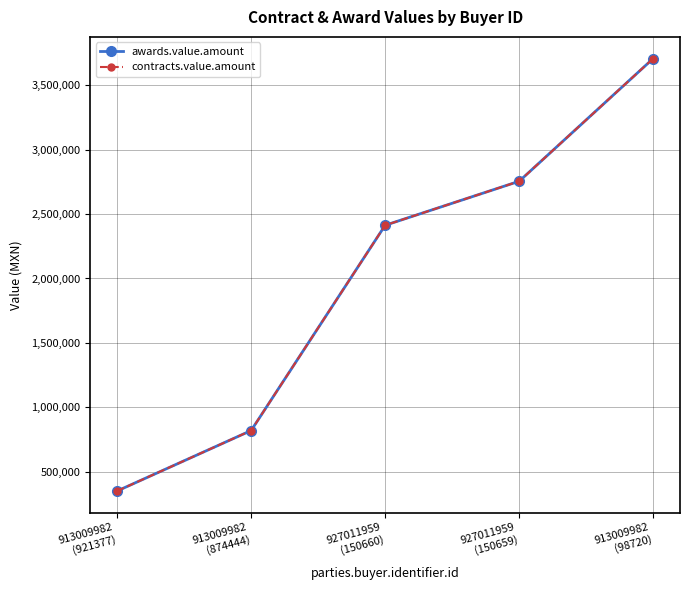

Is this an area chart (filled region under the line)?

No